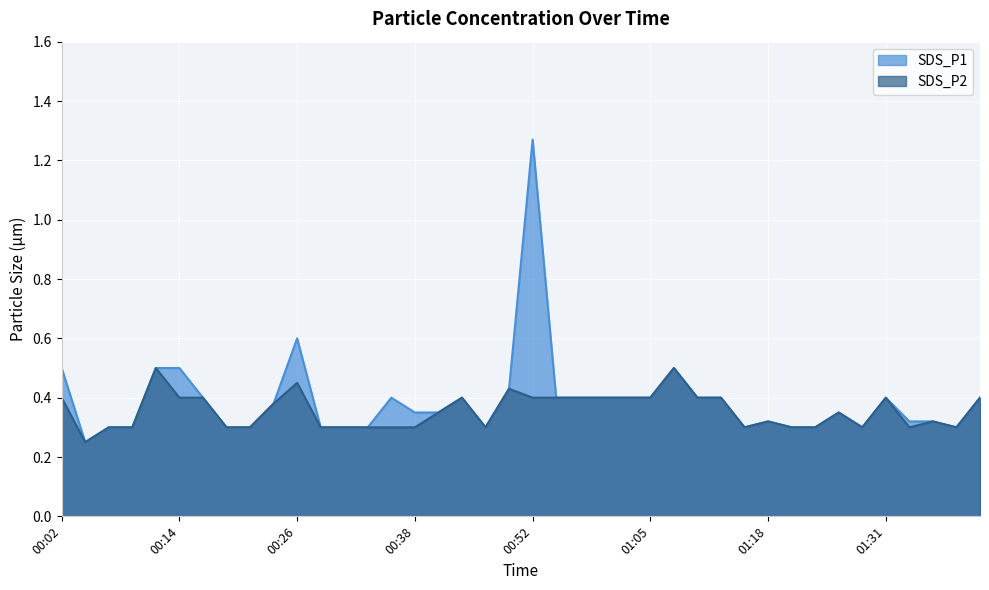

List the labels in order of SDS_P2 value, smallest first.

00:04, 00:07, 00:09, 00:19, 00:21, 00:29, 00:31, 00:33, 00:36, 00:38, 00:47, 01:15, 01:20, 01:23, 01:29, 01:34, 01:39, 01:18, 01:36, 00:41, 01:25, 00:24, 00:02, 00:14, 00:16, 00:44, 00:52, 00:55, 00:57, 01:00, 01:02, 01:05, 01:10, 01:12, 01:31, 01:42, 00:49, 00:26, 00:12, 01:07